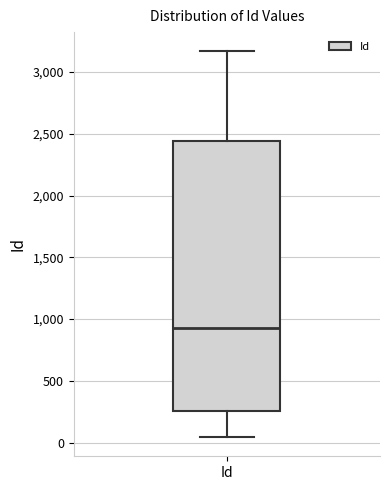

Where does the upper whisker of the box for Id end on the y-axis? The values are not printed on the chart, so give them approximately, as read against the axis.

3150